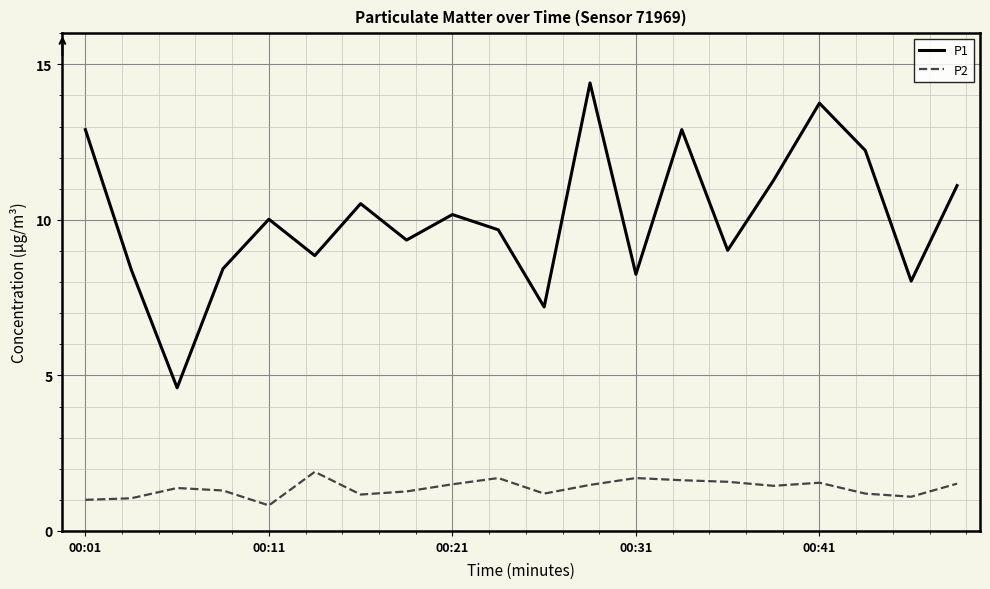

What is the maximum value for P1?

14.4